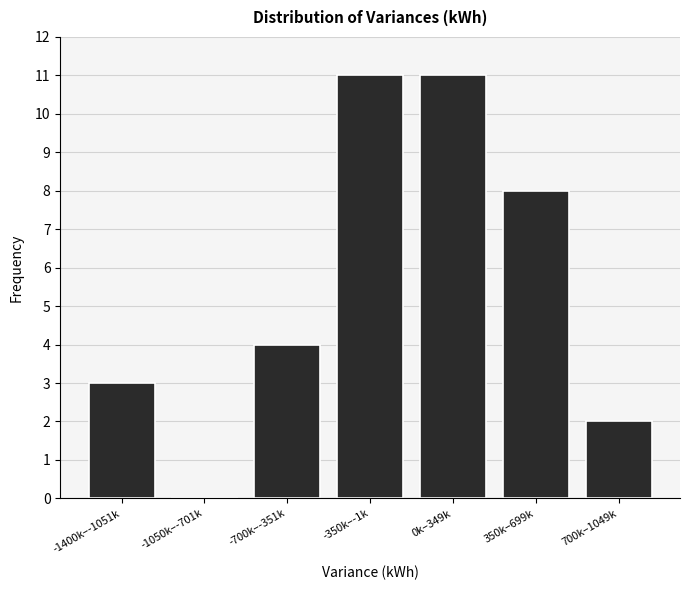

Reading right to left, transcribe all the data shown in this chart.

700k–1049k=2	350k–699k=8	0k–349k=11	-350k–-1k=11	-700k–-351k=4	-1050k–-701k=0	-1400k–-1051k=3